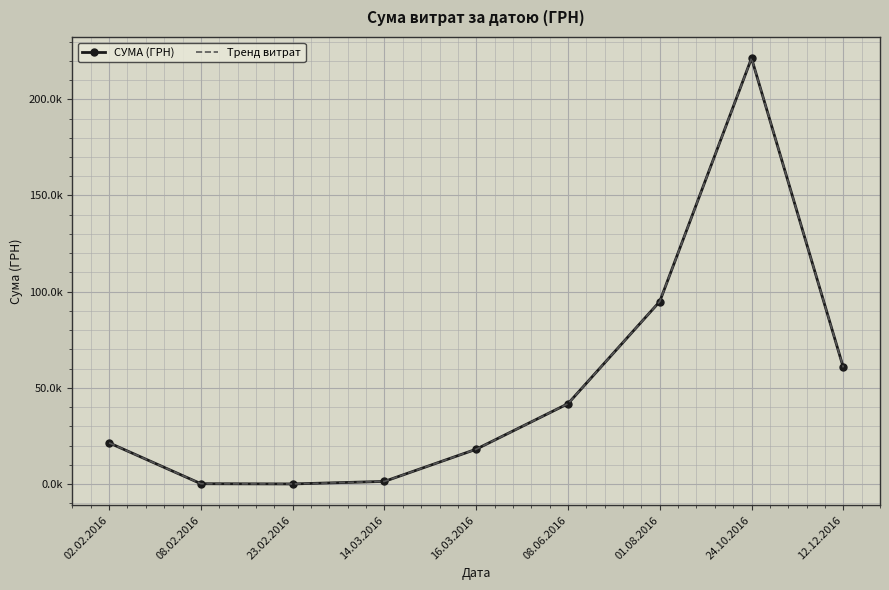

What is the sum of the Тренд витрат values at 08.06.2016 and 23.02.2016?

41.8